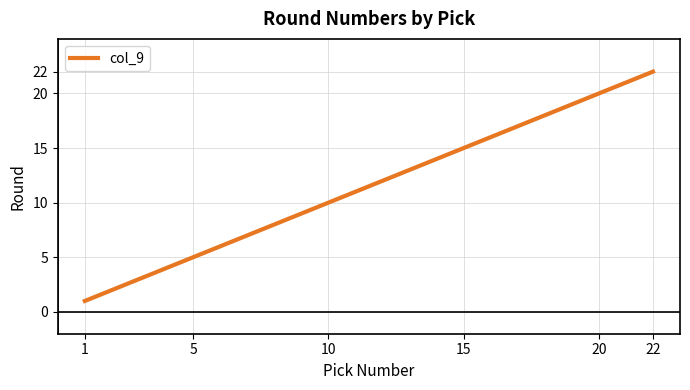

What is the difference between the maximum and minimum values?

21.0